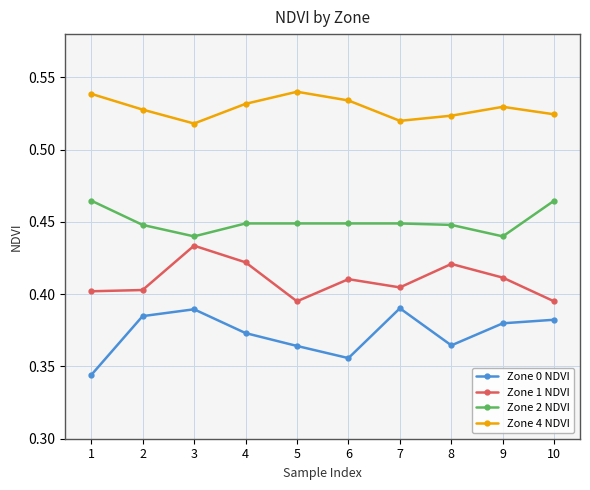

Between 7 and 10, which series saw the biggest shift?

Zone 2 NDVI